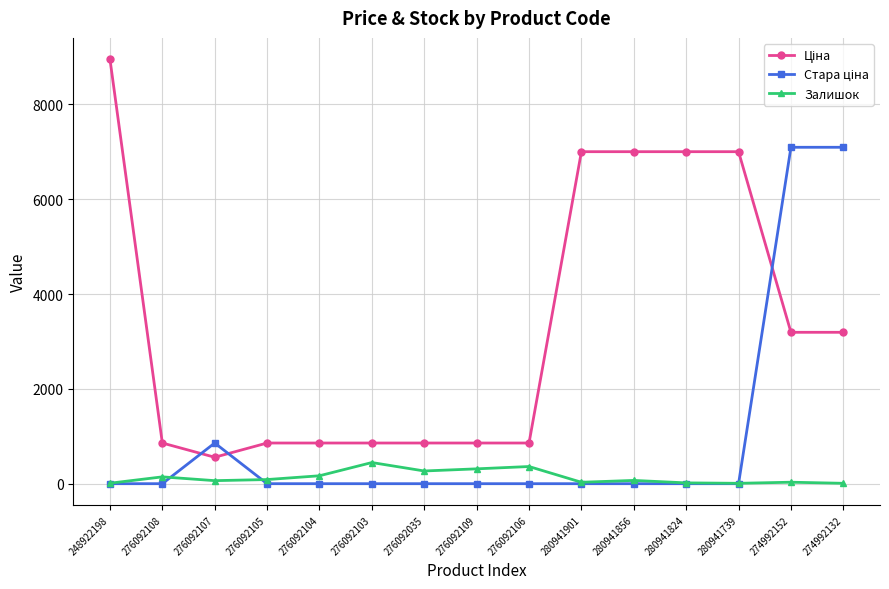

What is the difference between the highest and lowest values at 276092103?

857.9